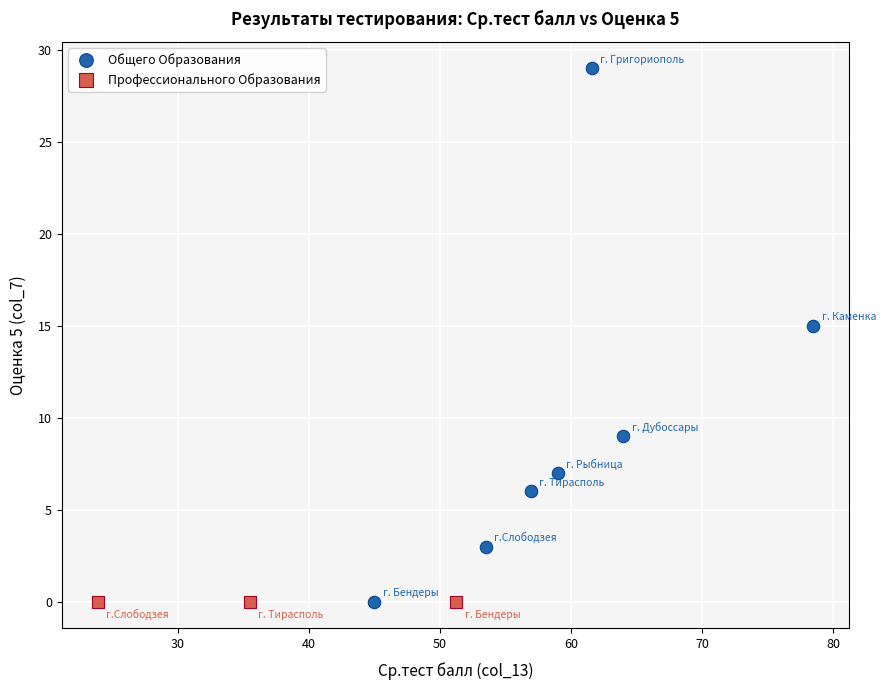

Which series contains the highest Y value?

Общего Образования